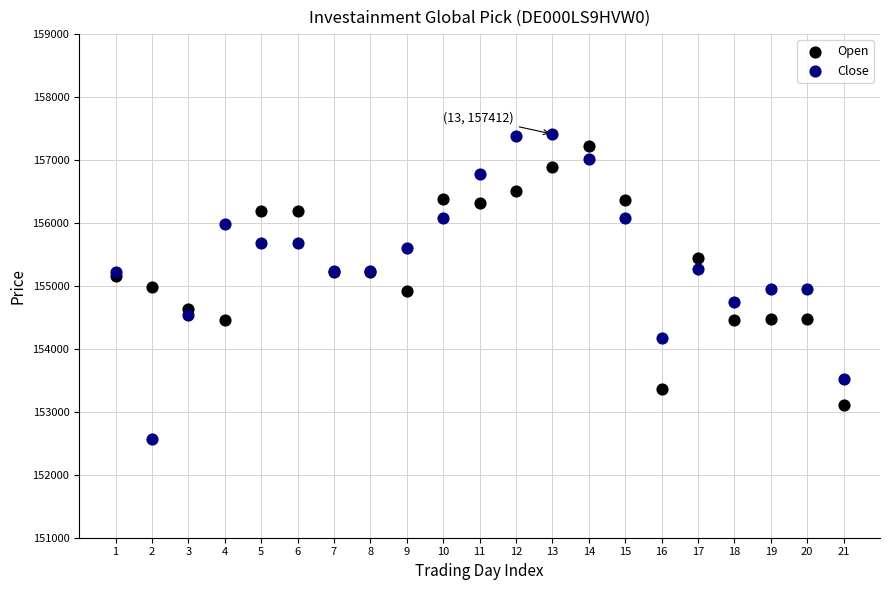

Which series has the largest Y range (max minus min)?

Close